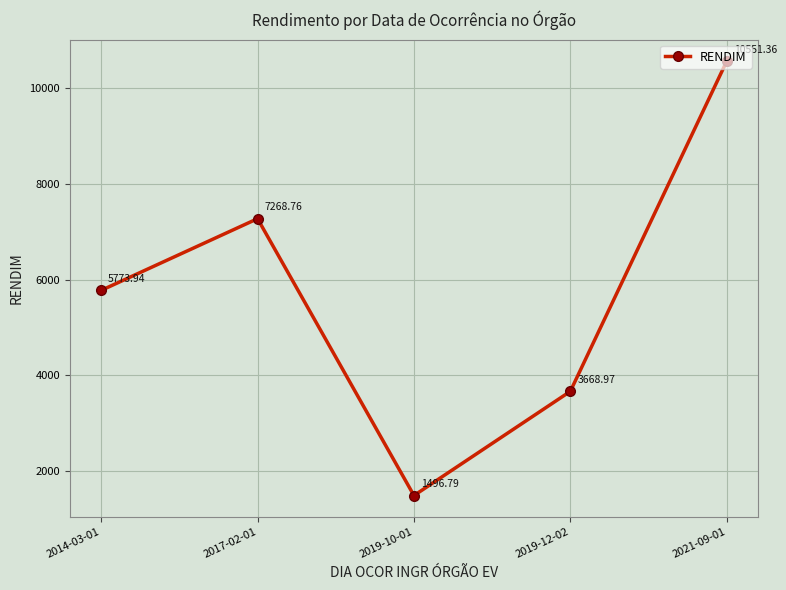

Rank the categories by value from lowest to highest.

2019-10-01, 2019-12-02, 2014-03-01, 2017-02-01, 2021-09-01